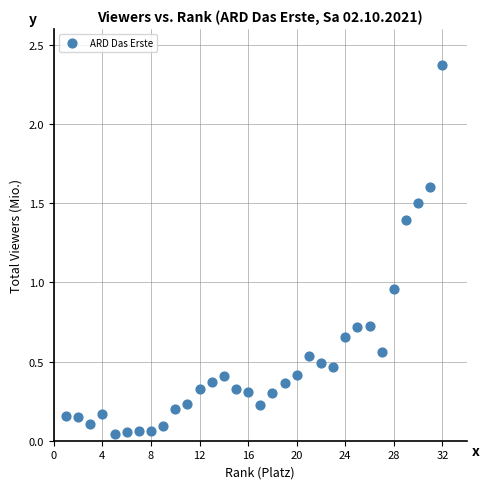

What is the range of Y values (max minus min)?

2.3